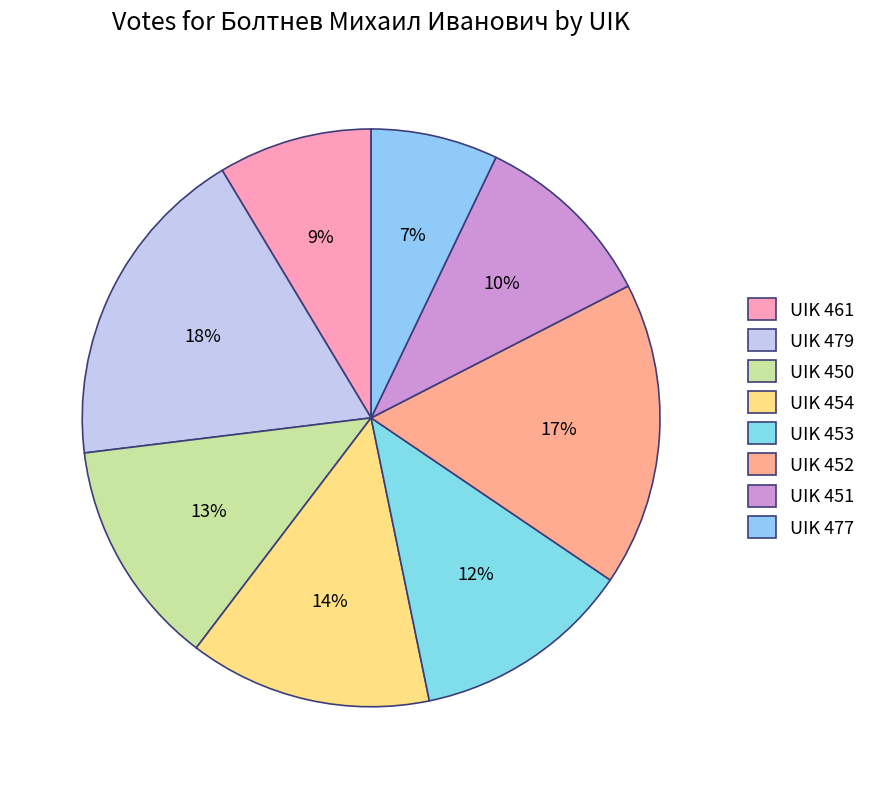

What percentage is the UIK 479 slice, to the nearest percent?

18%